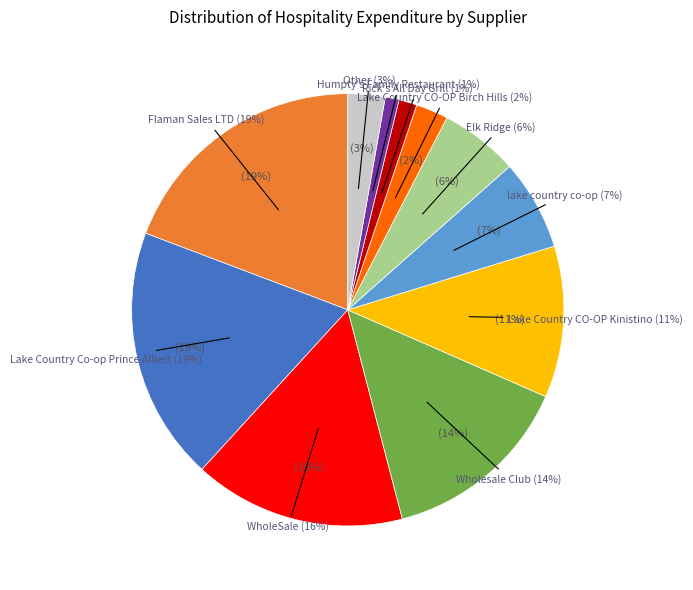

To the nearest percent, what is the combined percentage of PURIFIED WATER STORE (08/09) and Lake Country CO-OP Kinistino?

12%